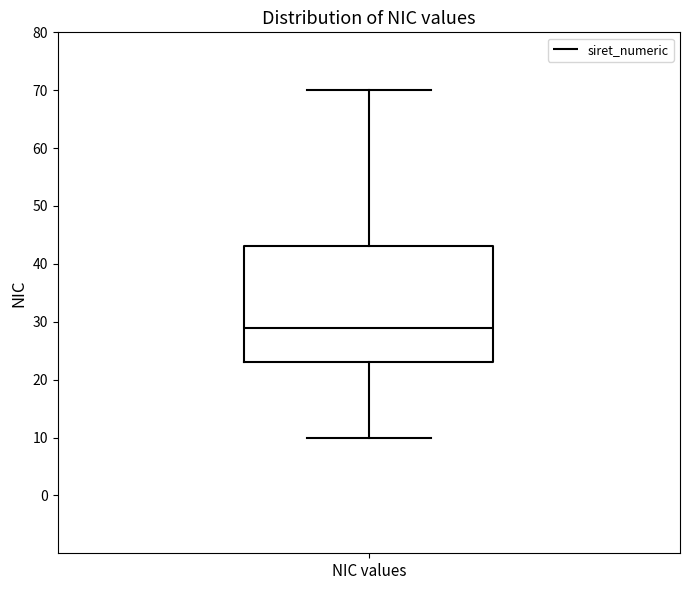

Read this box plot against the y-axis: the position of the median line, the range covered by the box, and the ends of both whiskers. The values are not printed on the chart, so give them approximately, as read against the axis.

median 29, box 23 to 43, whiskers 10 to 70